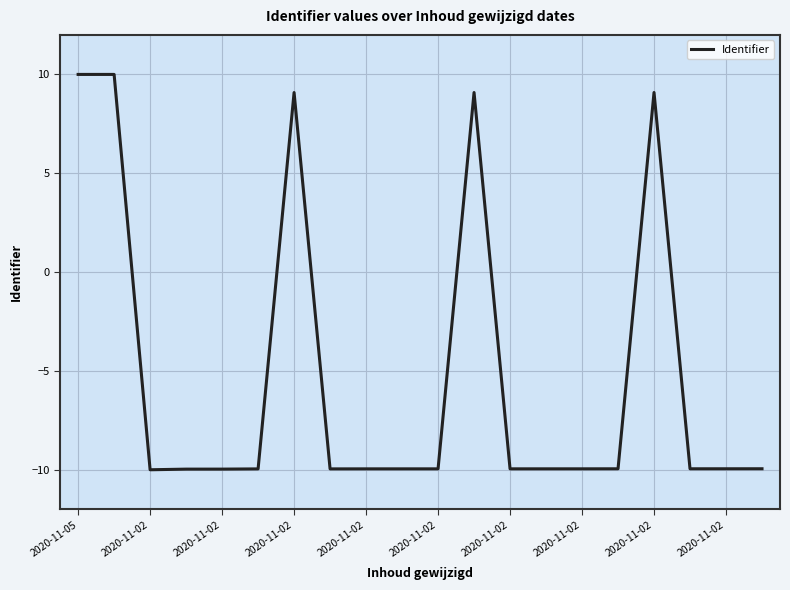

What is the maximum value shown in the chart?

10.0